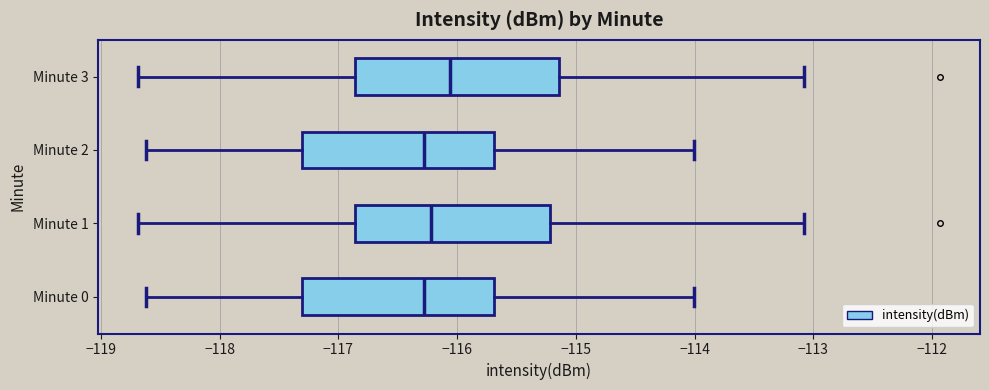

Reading bottom to top, read every box against the x-axis: the position of its median line, the range the box covers, and the ends of its whiskers. The values are not printed on the chart, so give them approximately, as read against the axis.

Minute 0: median -116.3, box -117.3 to -115.7, whiskers -118.6 to -114.0
Minute 1: median -116.2, box -116.9 to -115.2, whiskers -118.7 to -113.1
Minute 2: median -116.3, box -117.3 to -115.7, whiskers -118.6 to -114.0
Minute 3: median -116.1, box -116.9 to -115.1, whiskers -118.7 to -113.1